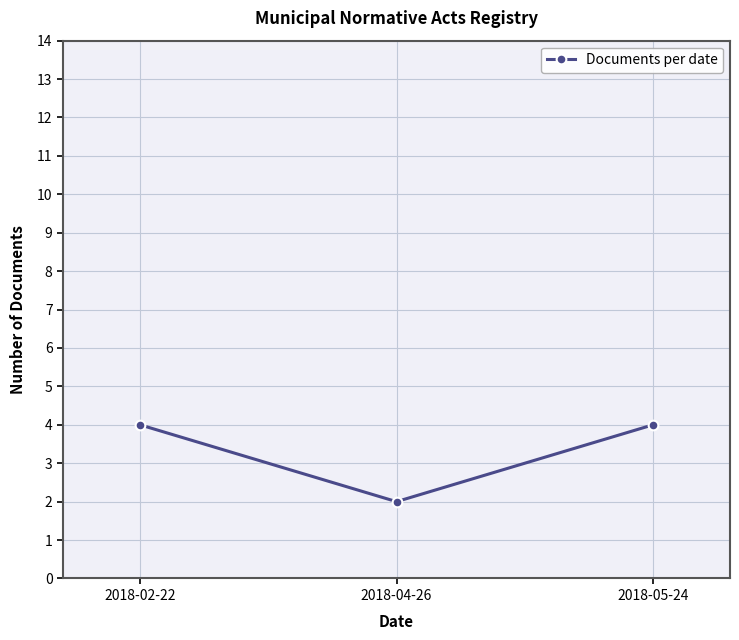

What is the greatest value displayed?

4